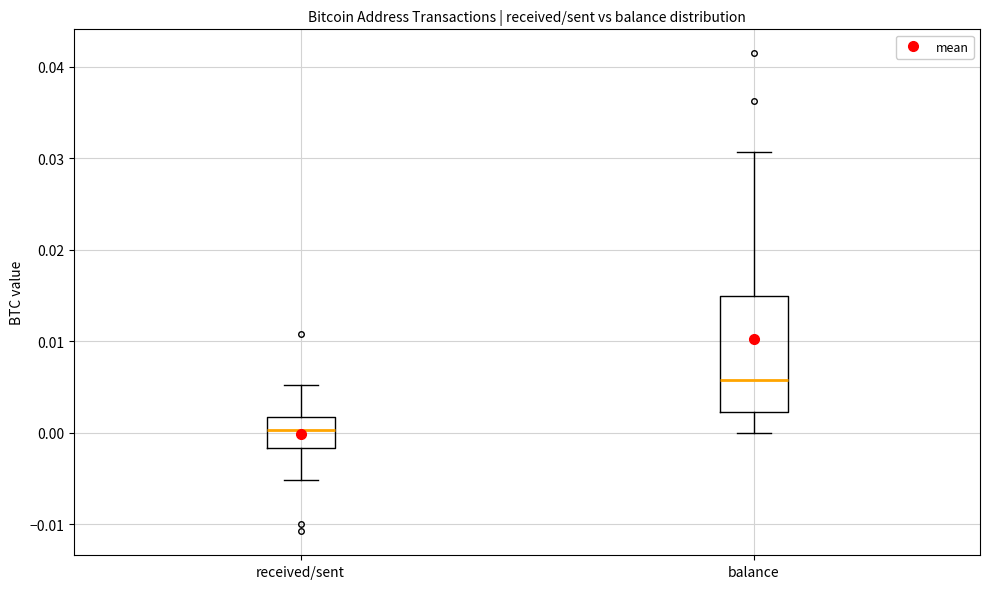

Where is the lower edge of the box for received/sent on the y-axis? The values are not printed on the chart, so give them approximately, as read against the axis.

-0.002